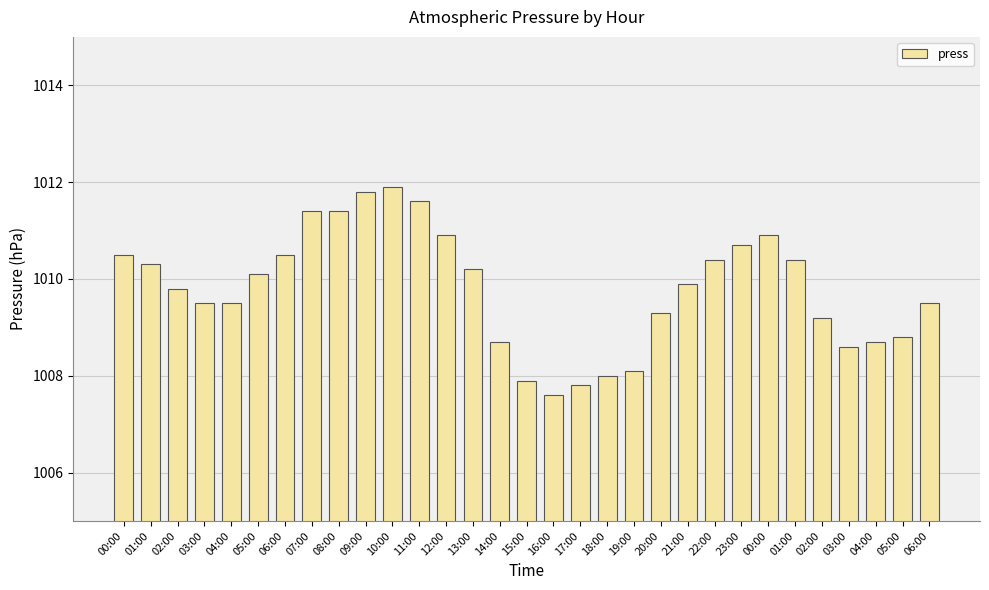

What value does the data have at 06:00?

1009.5